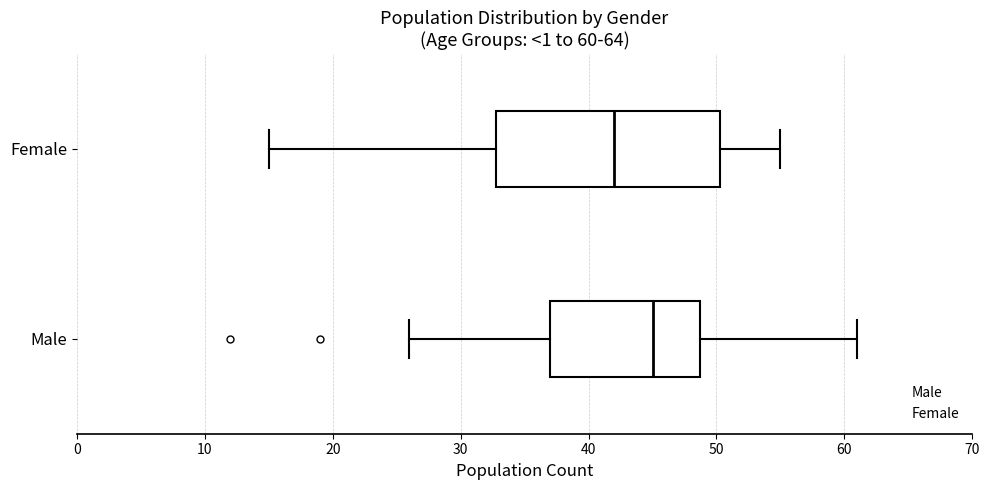

Which box has the furthest to the left median line?

Female